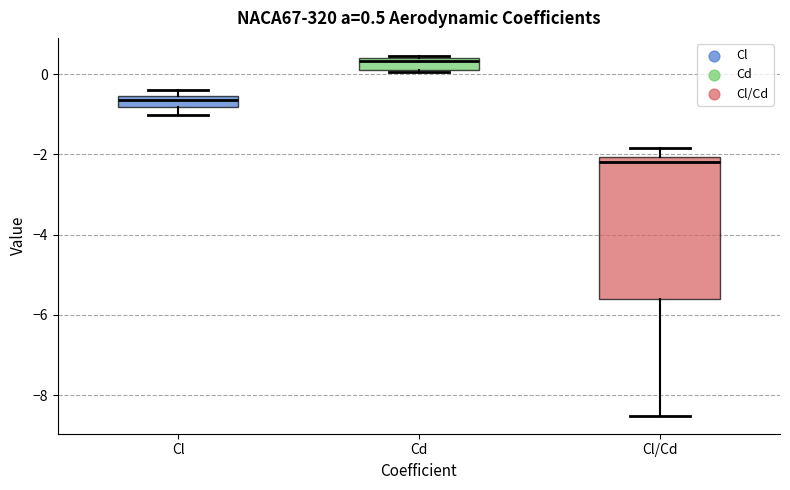

Which box is the tallest, from its lower edge to its upper edge?

Cl/Cd